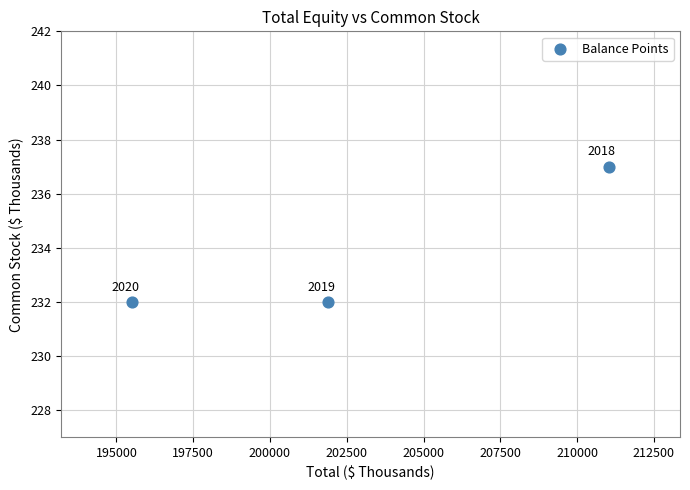

What is the average Y value?

234